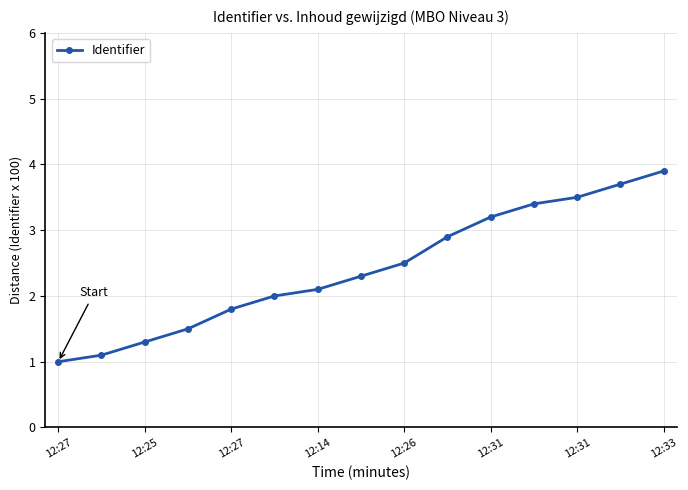

True or false: there are more than 2 points higher than both neighbors.

False